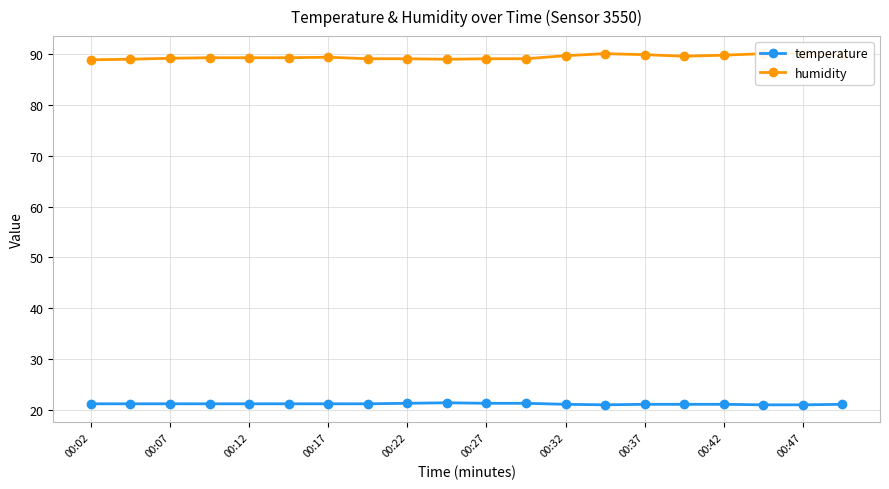

What is the sum of all temperature values?

423.4